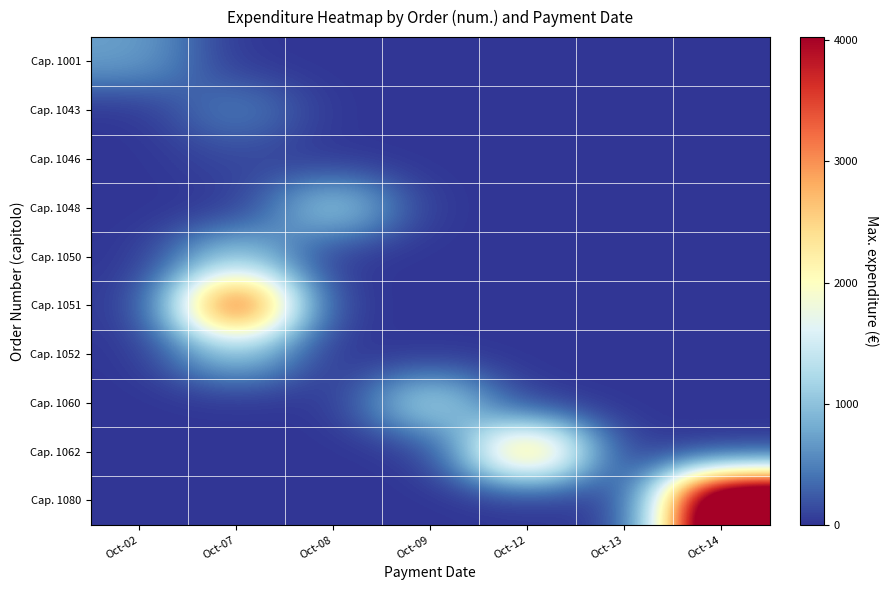

Which category has the lowest value across all series?

Oct-07